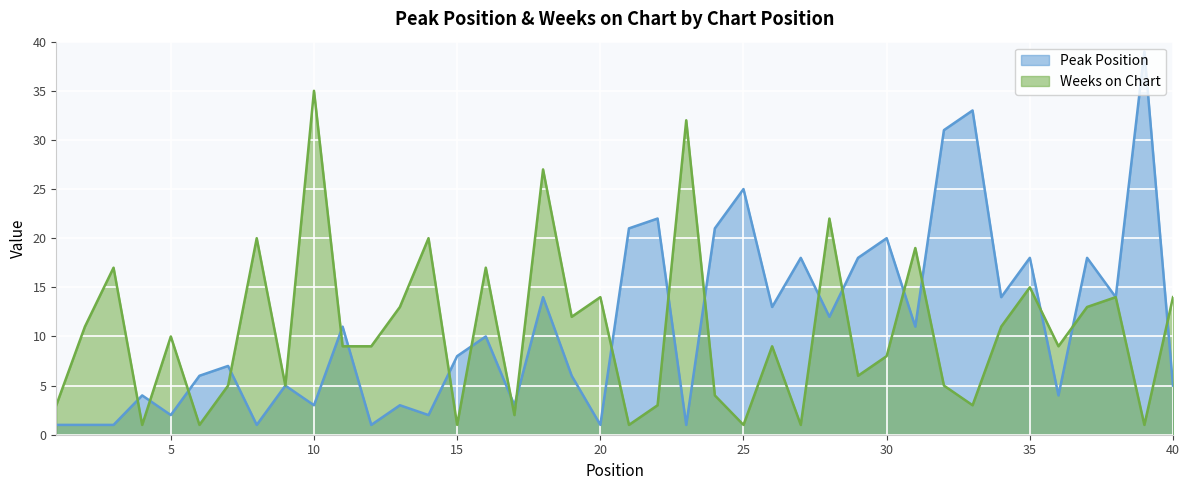

Between 31 and 38, which series saw the biggest shift?

Weeks on Chart